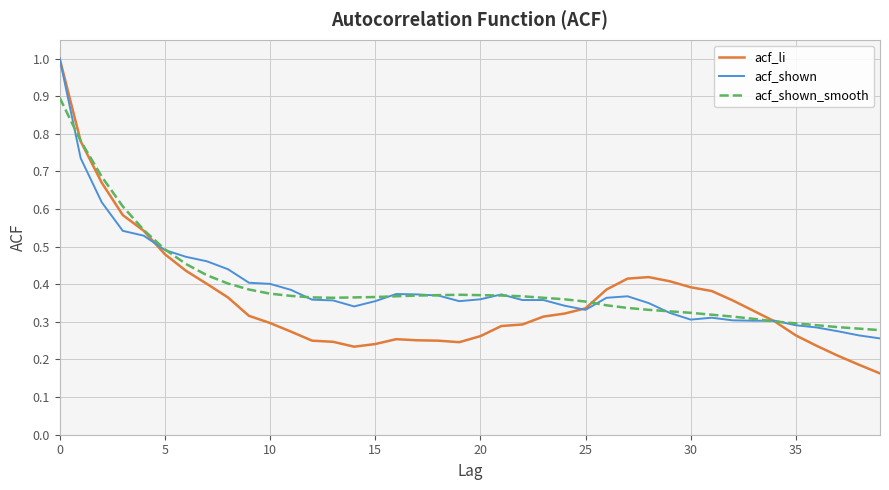

Which series has the widest spread of values?

acf_li